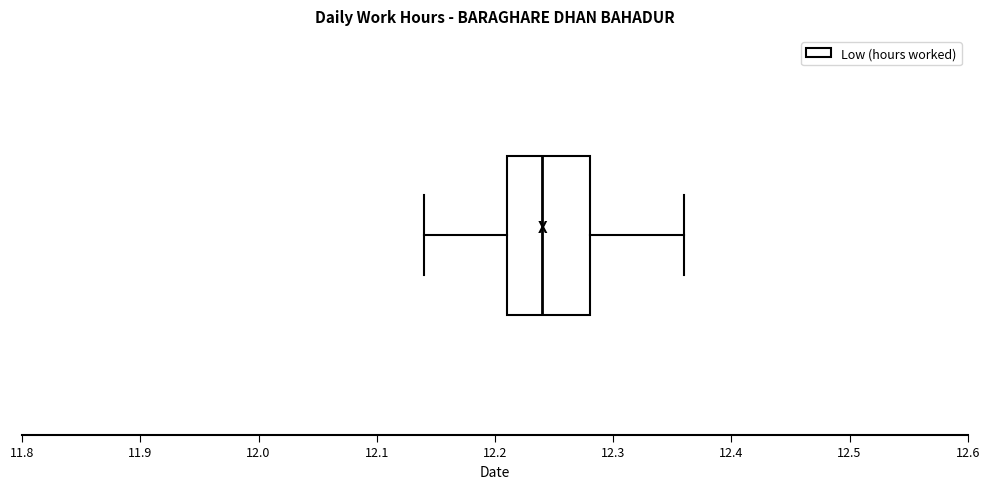

Read this box plot against the x-axis: the position of the median line, the range covered by the box, and the ends of both whiskers. The values are not printed on the chart, so give them approximately, as read against the axis.

median 12.24, box 12.21 to 12.28, whiskers 12.14 to 12.36